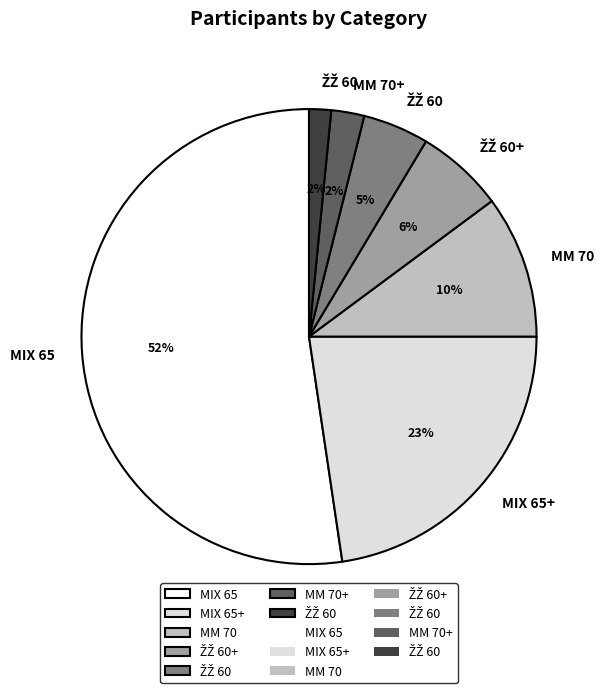

To the nearest percent, what is the average slice percentage?

14%